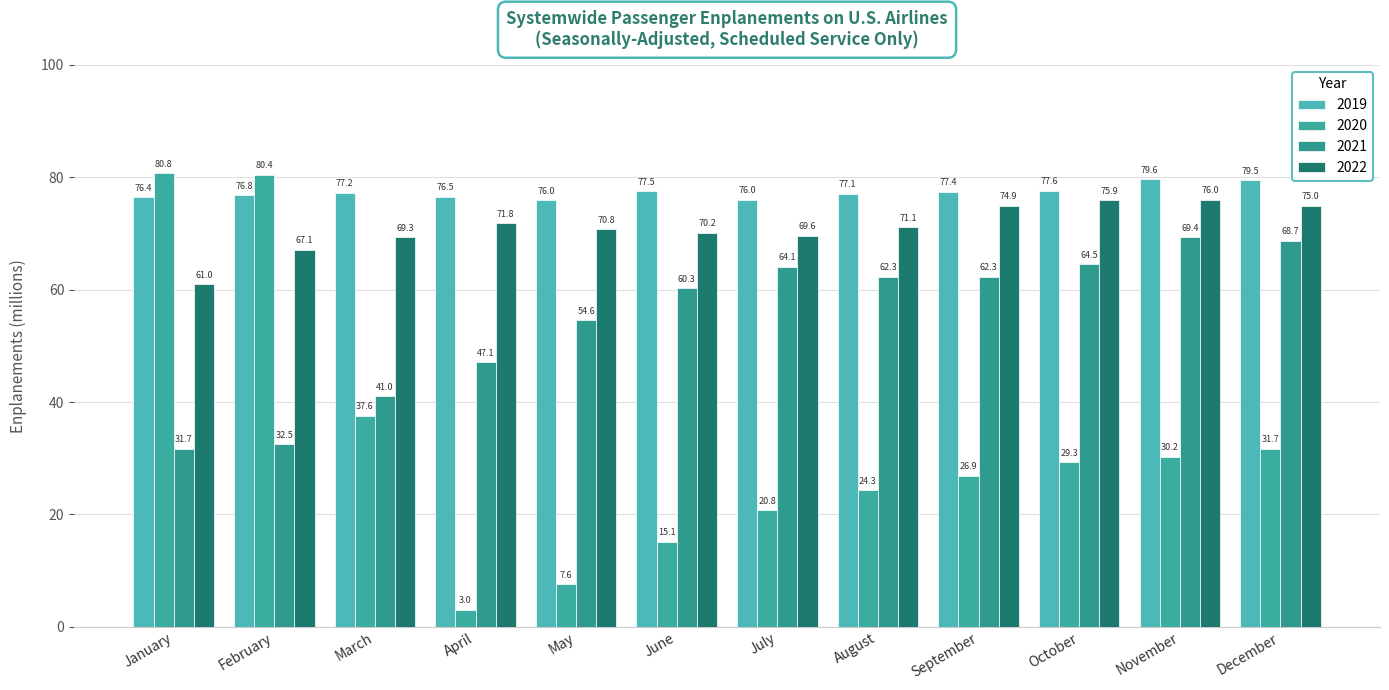

Count the number of categories in the chart.

12